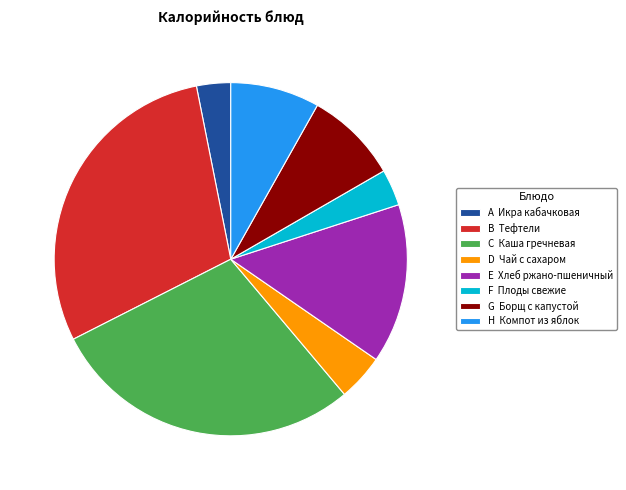

What is the ratio of the value at B Тефтели to the value at A Икра кабачковая?

9.4